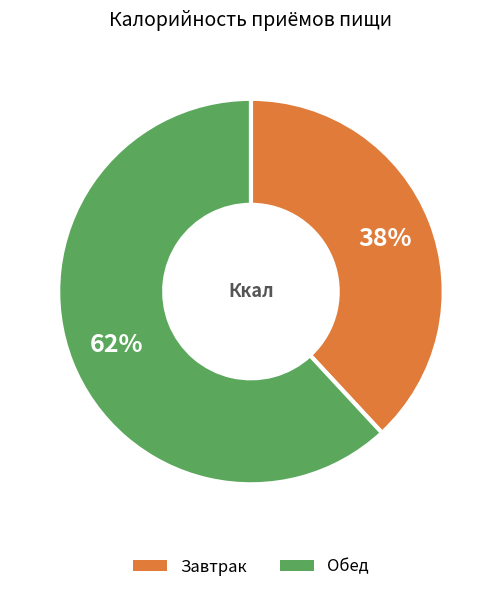

Does any single category account for the majority?

Yes